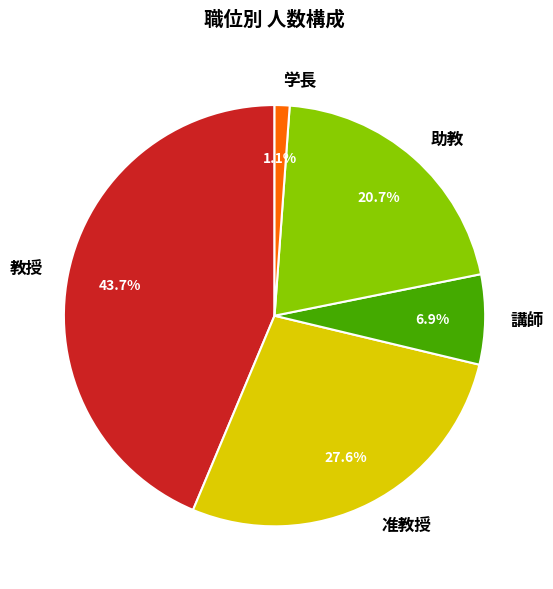

To the nearest percent, what is the difference between the 准教授 and 講師 slice percentages?

21%